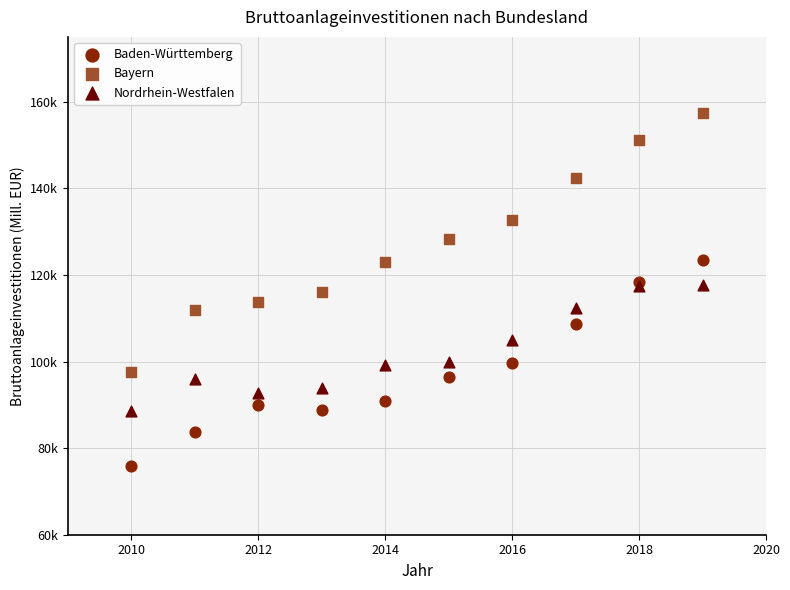

Which series has the largest Y range (max minus min)?

Bayern